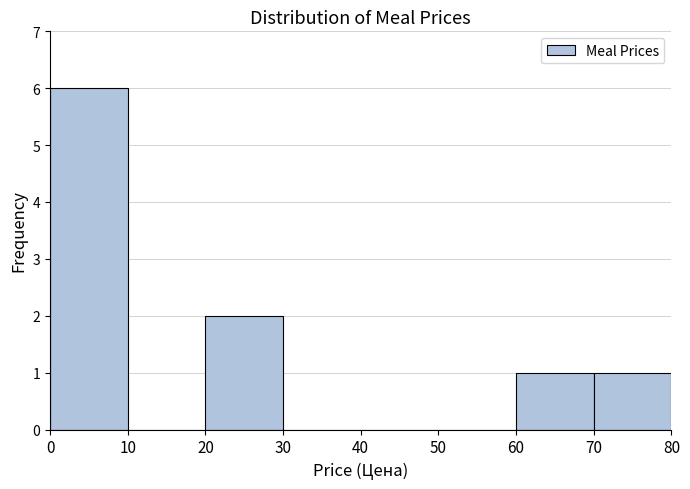

What is the height of the bar covering 20 to 30 on the x-axis? The values are not printed on the chart, so give them approximately, as read against the axis.

2